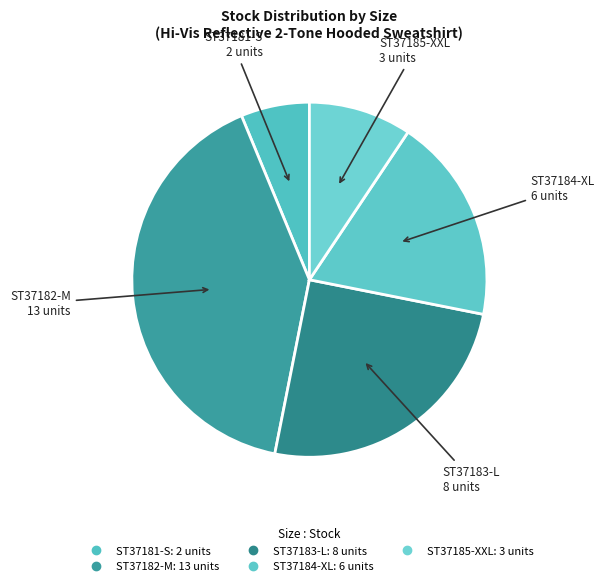

To the nearest percent, what percentage of the pie is ST37184-XL?

19%